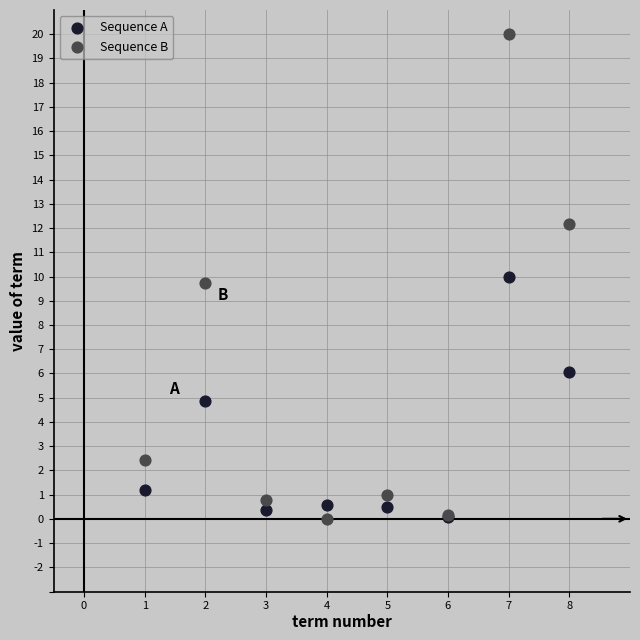

What are all the series names shown in the legend?

Sequence A, Sequence B